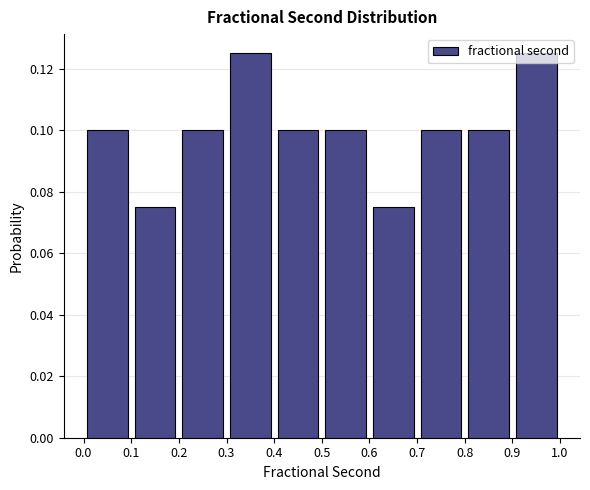

How tall is the bar that spans 0.4 to 0.5 on the x-axis? The values are not printed on the chart, so give them approximately, as read against the axis.

0.100